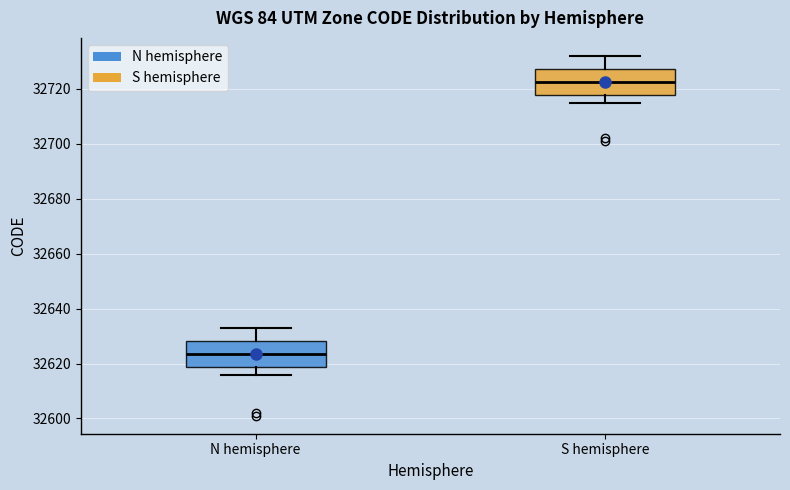

Reading left to right, transcribe this box plot: for each box, give where its median line is, the range the box spans, and where its two whiskers end, as read against the y-axis. The values are not printed on the chart, so give them approximately, as read against the axis.

N hemisphere: median 32624, box 32618 to 32628, whiskers 32616 to 32634
S hemisphere: median 32722, box 32718 to 32728, whiskers 32716 to 32732